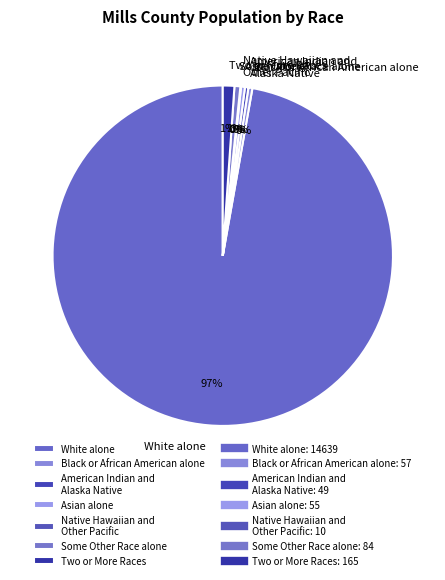

True or false: Some Other Race alone accounts for 9% of the total.

False